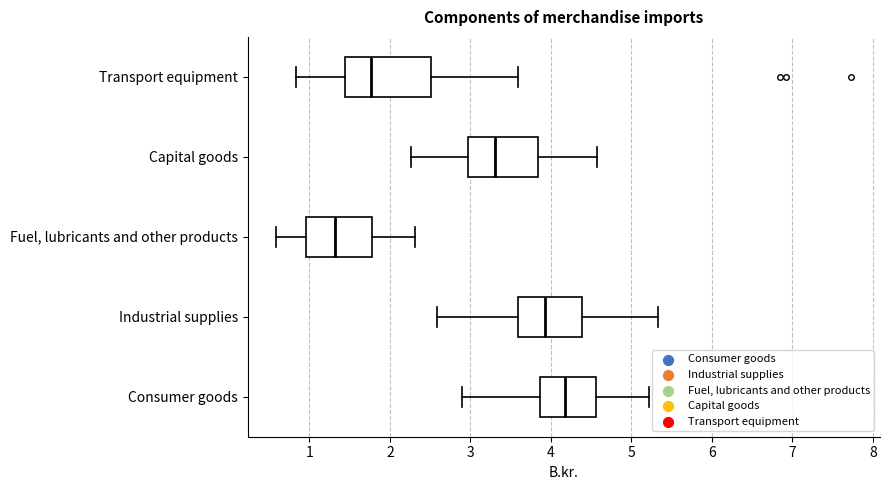

Which box is the widest, from its left edge to its right edge?

Transport equipment